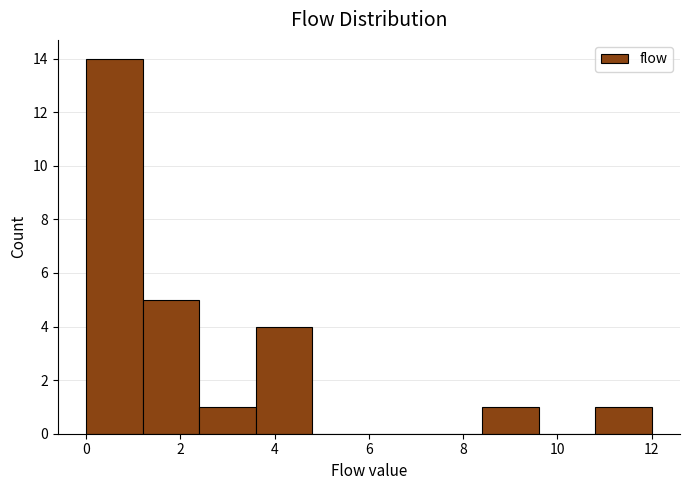

Over which range of the x-axis is the bar tallest?

0.0 to 1.2